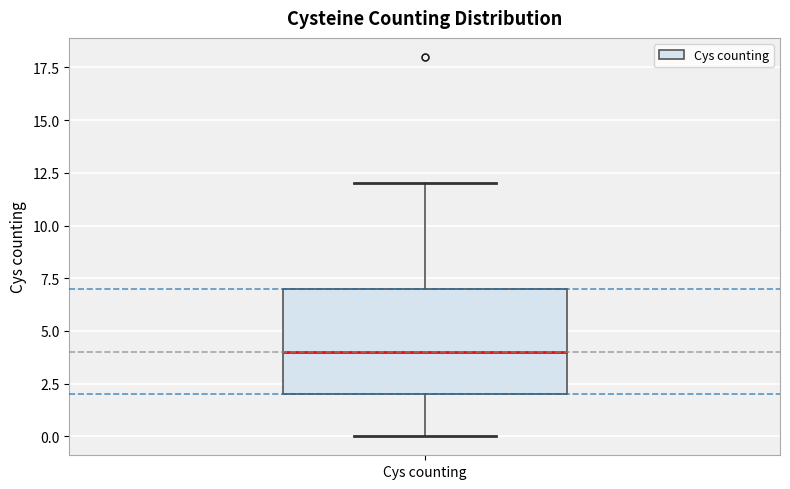

Transcribe this box plot: give where the median line is, the range the box spans, and where the two whiskers end, as read against the y-axis. The values are not printed on the chart, so give them approximately, as read against the axis.

median 4, box 2 to 7, whiskers 0 to 12